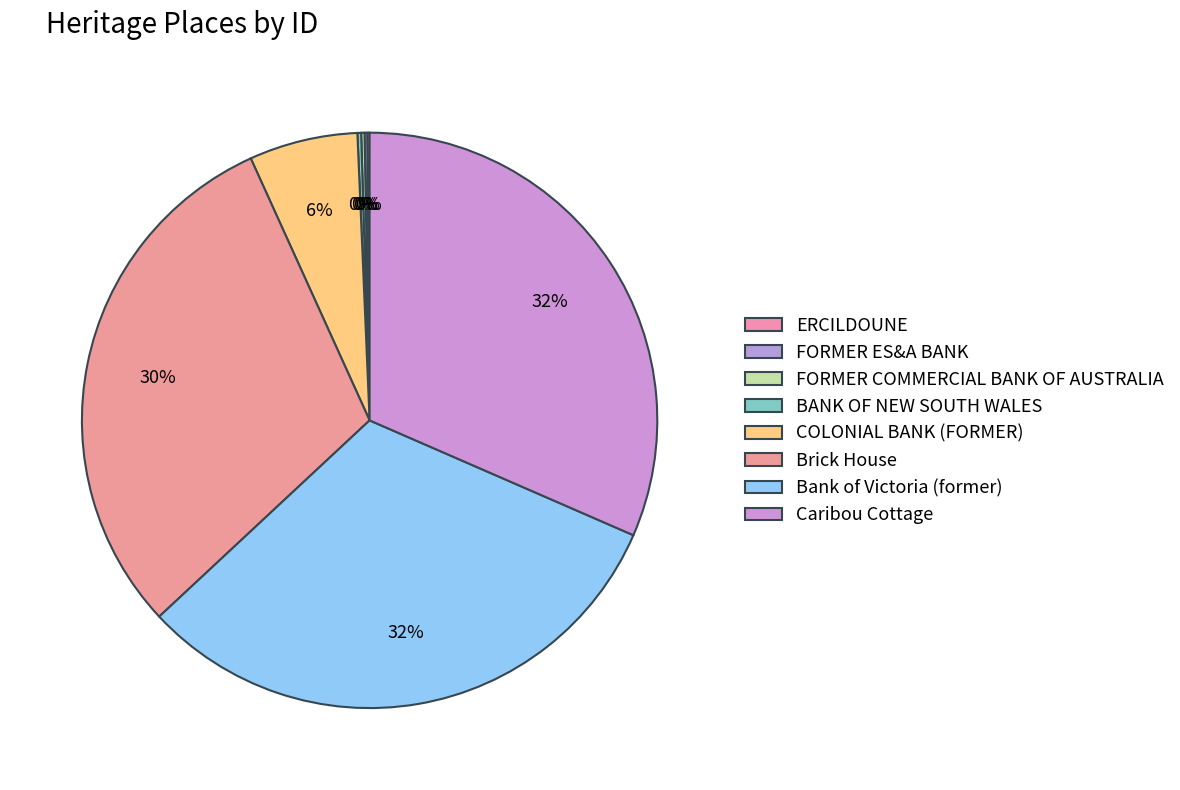

How many slices are in this pie chart?

8